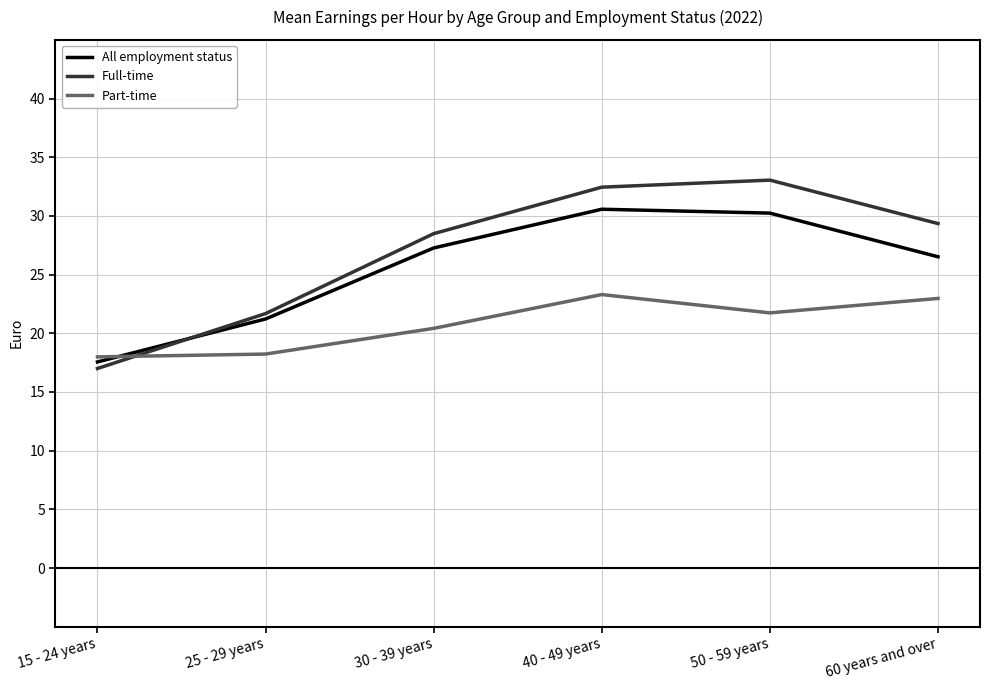

After their last crossing, which series has the higher values: All employment status or Full-time?

Full-time